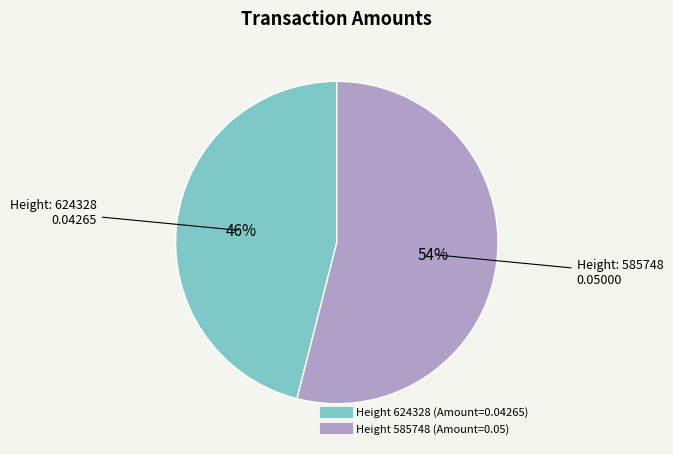

To the nearest percent, what is the average slice percentage?

50%